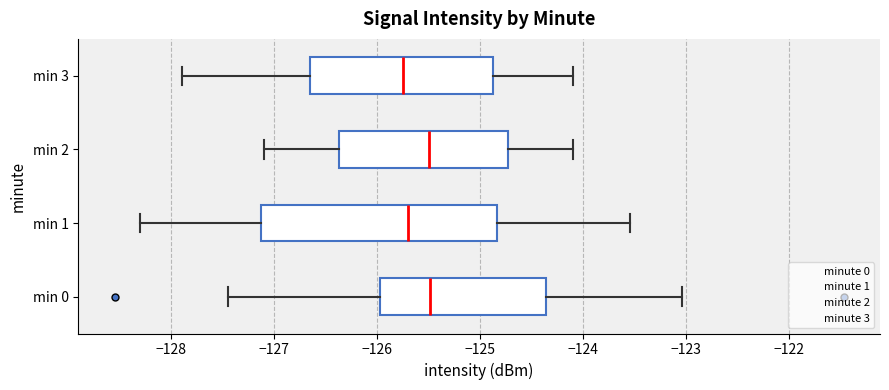

Where does the median line of the box for min 0 sit on the x-axis? The values are not printed on the chart, so give them approximately, as read against the axis.

-125.5